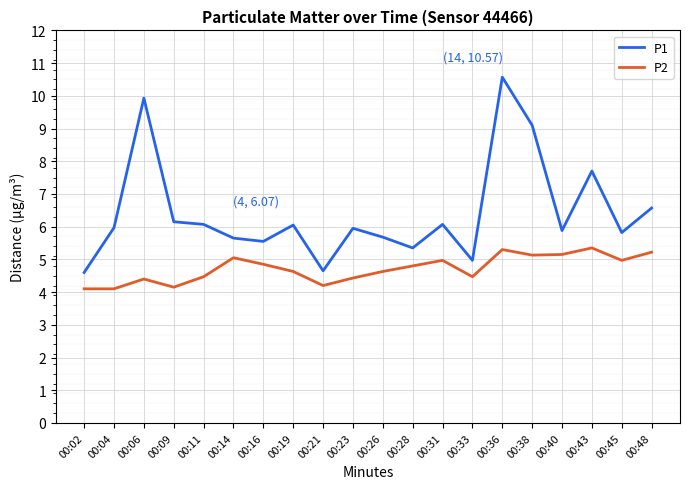

Rank the series by their maximum value, from lowest to highest.

P2, P1